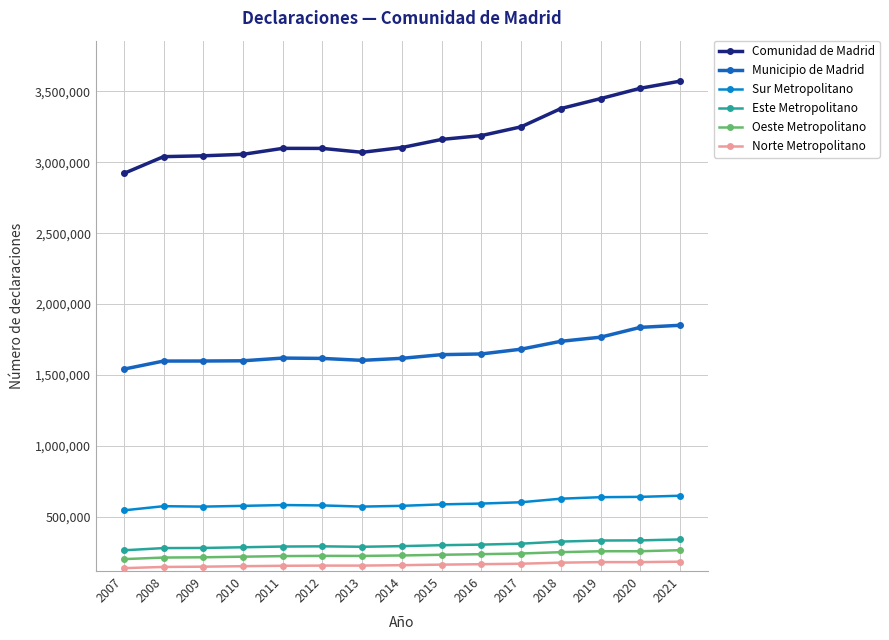

What is the lowest value of the Sur Metropolitano series?

543995